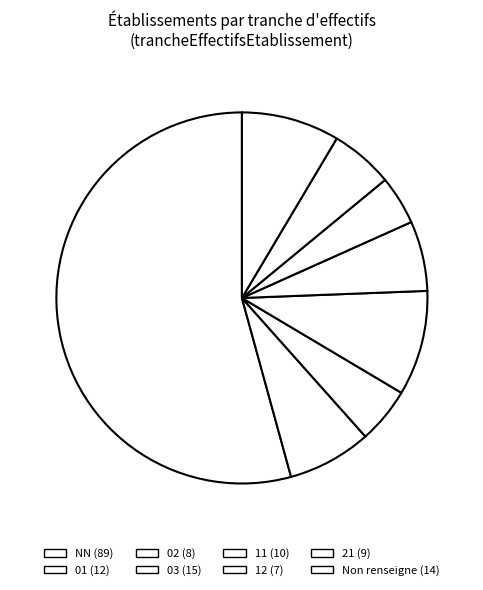

To the nearest percent, what is the average slice percentage?

12%